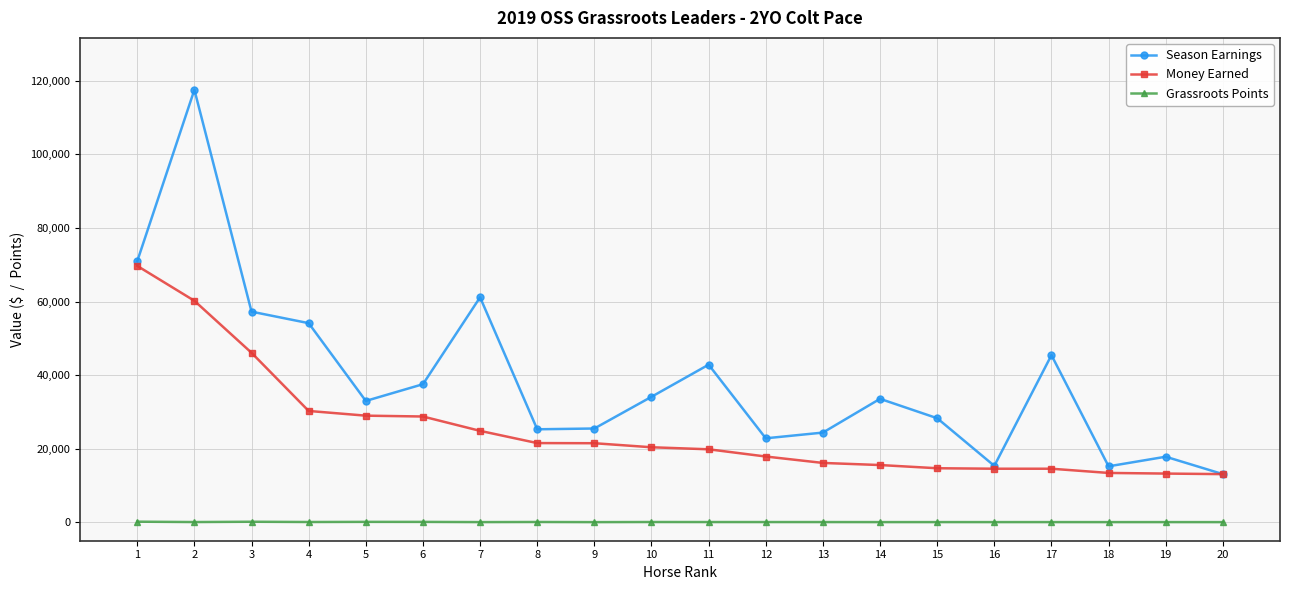

What is the sum of the Money Earned values at 5 and 19?

42245